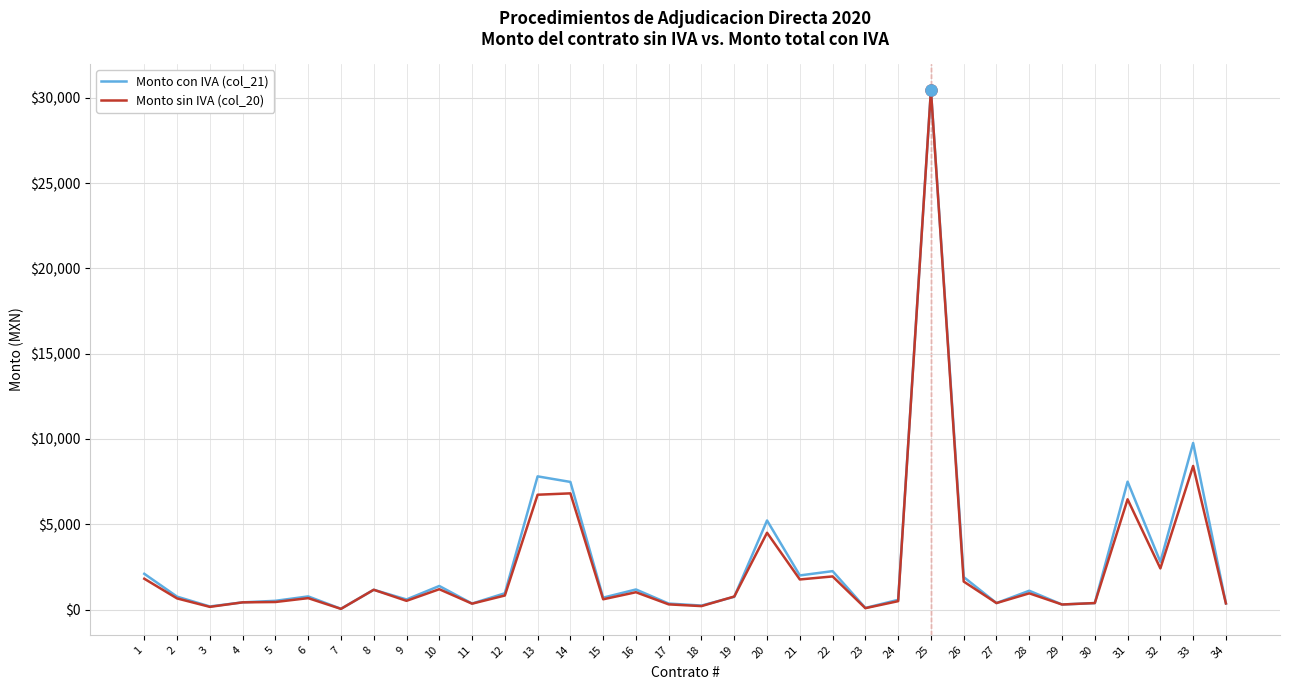

Is the value of Monto con IVA (col_21) at 28 greater than the value of Monto sin IVA (col_20) at 17?

Yes